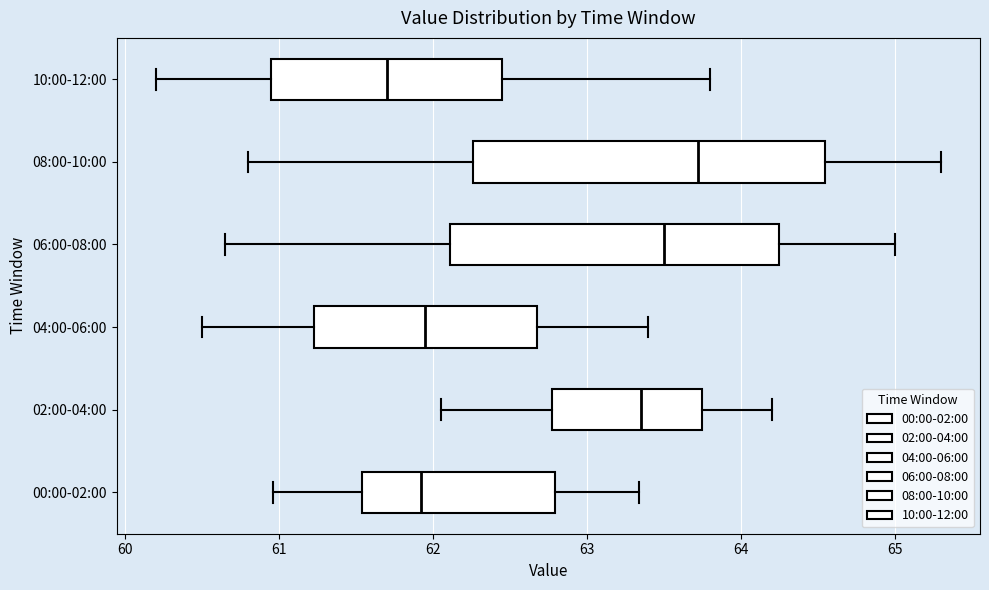

Reading bottom to top, transcribe this box plot: for each box, give where its median line is, the range the box spans, and where its two whiskers end, as read against the x-axis. The values are not printed on the chart, so give them approximately, as read against the axis.

00:00-02:00: median 61.9, box 61.5 to 62.8, whiskers 61.0 to 63.3
02:00-04:00: median 63.4, box 62.8 to 63.8, whiskers 62.1 to 64.2
04:00-06:00: median 62.0, box 61.2 to 62.7, whiskers 60.5 to 63.4
06:00-08:00: median 63.5, box 62.1 to 64.3, whiskers 60.7 to 65.0
08:00-10:00: median 63.7, box 62.3 to 64.6, whiskers 60.8 to 65.3
10:00-12:00: median 61.7, box 61.0 to 62.5, whiskers 60.2 to 63.8